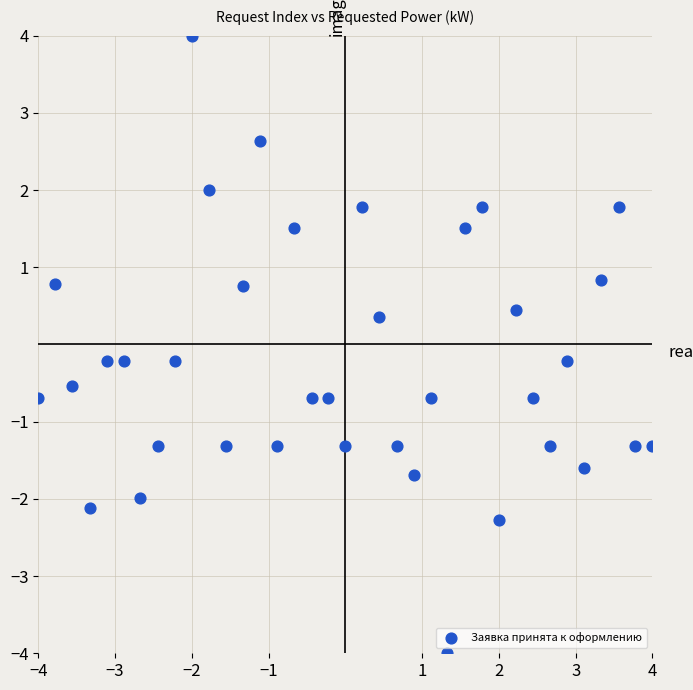

What is the range of Y values (max minus min)?

8.0